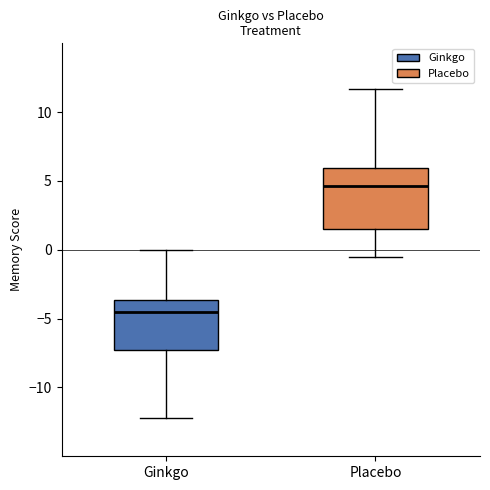

Reading left to right, read every box against the y-axis: the position of its median line, the range the box covers, and the ends of its whiskers. The values are not printed on the chart, so give them approximately, as read against the axis.

Ginkgo: median -4.5, box -7.0 to -3.5, whiskers -12.0 to 0.0
Placebo: median 4.5, box 1.5 to 6.0, whiskers -0.5 to 11.5